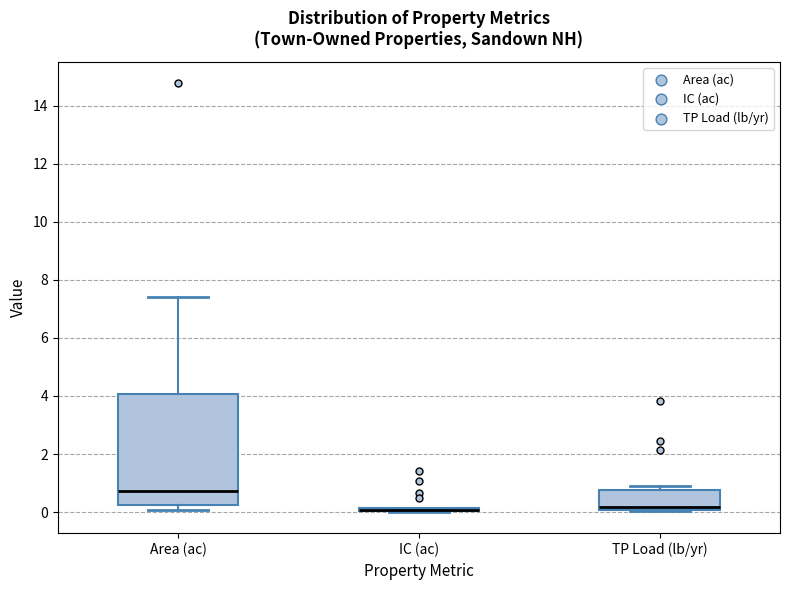

Where is the upper edge of the box for IC (ac) on the y-axis? The values are not printed on the chart, so give them approximately, as read against the axis.

0.2